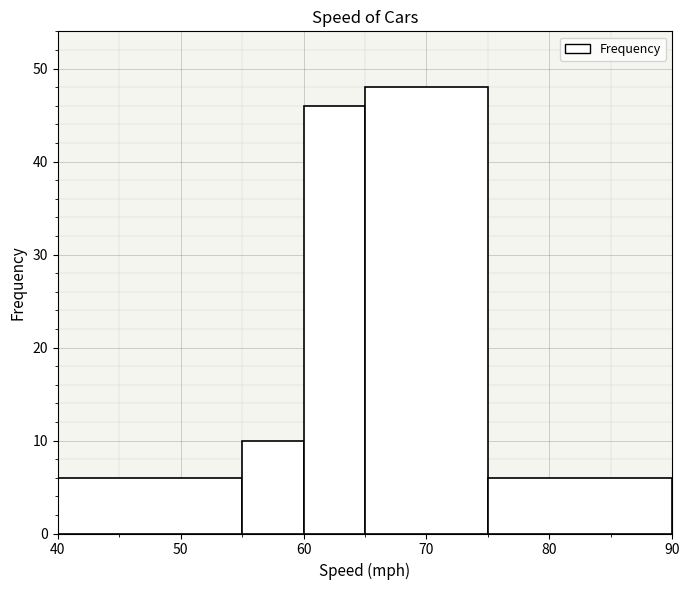

How tall is the bar that spans 40 to 55 on the x-axis? The values are not printed on the chart, so give them approximately, as read against the axis.

6